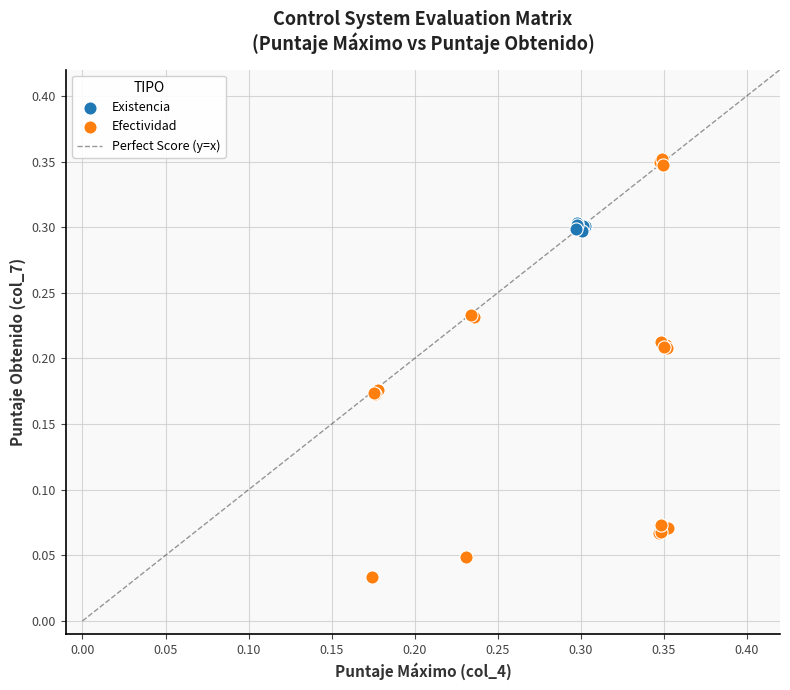

Which series has the largest Y range (max minus min)?

Efectividad